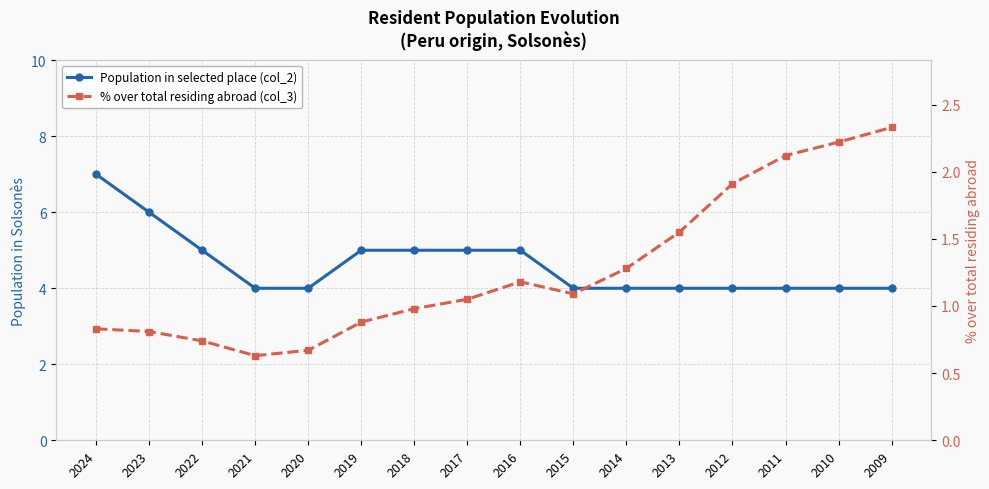

How many lines are shown in the chart?

2